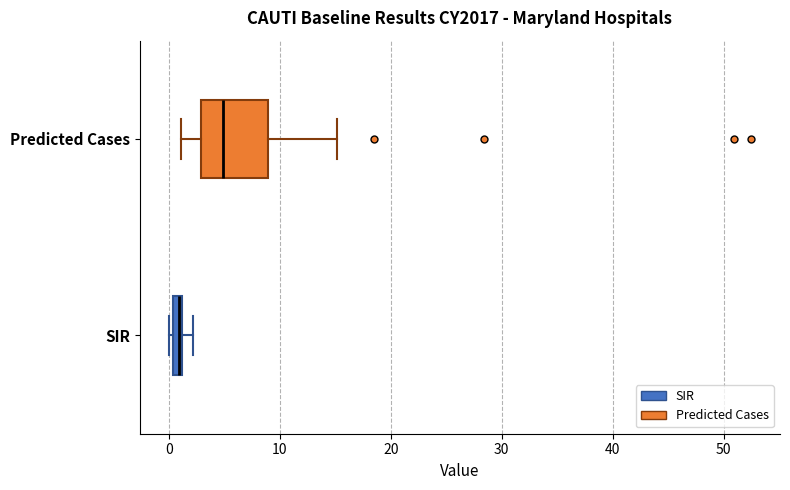

Which box is the widest, from its left edge to its right edge?

Predicted Cases